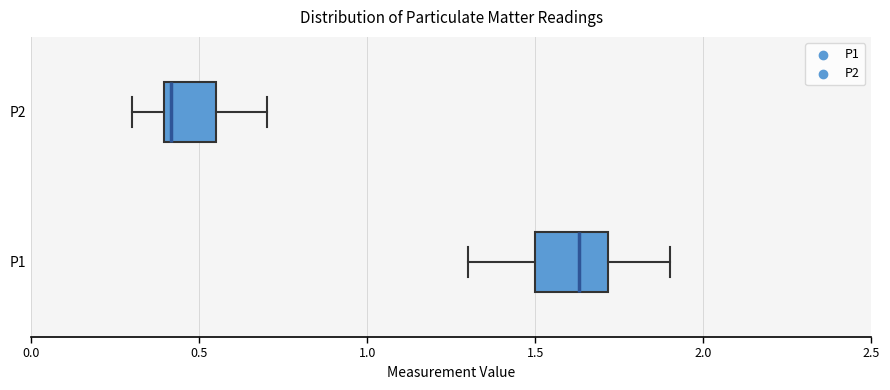

Reading bottom to top, read every box against the x-axis: the position of its median line, the range the box covers, and the ends of its whiskers. The values are not printed on the chart, so give them approximately, as read against the axis.

P1: median 1.65, box 1.50 to 1.70, whiskers 1.30 to 1.90
P2: median 0.40 (just right of the box's left edge), box 0.40 to 0.55, whiskers 0.30 to 0.70